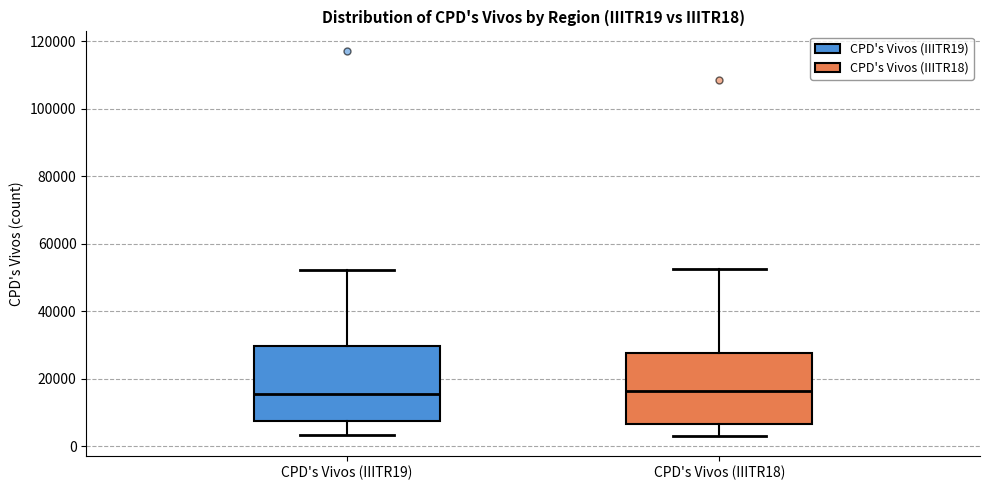

Reading left to right, transcribe this box plot: for each box, give where its median line is, the range the box spans, and where its two whiskers end, as read against the y-axis. The values are not printed on the chart, so give them approximately, as read against the axis.

CPD's Vivos (IIITR19): median 16000, box 8000 to 30000, whiskers 4000 to 52000
CPD's Vivos (IIITR18): median 16000, box 6000 to 28000, whiskers 2000 to 52000